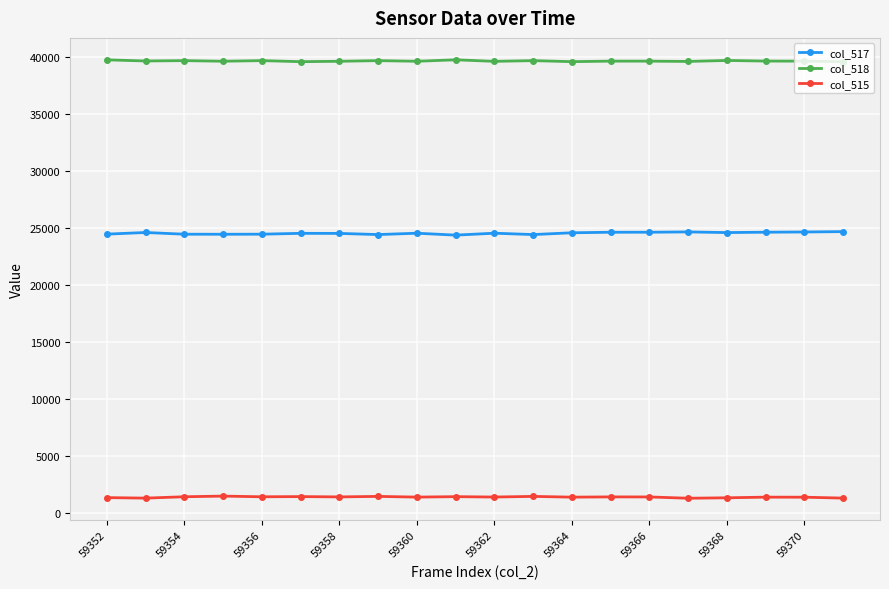

What is the difference between the second highest and minimum values in the col_515 series?

162